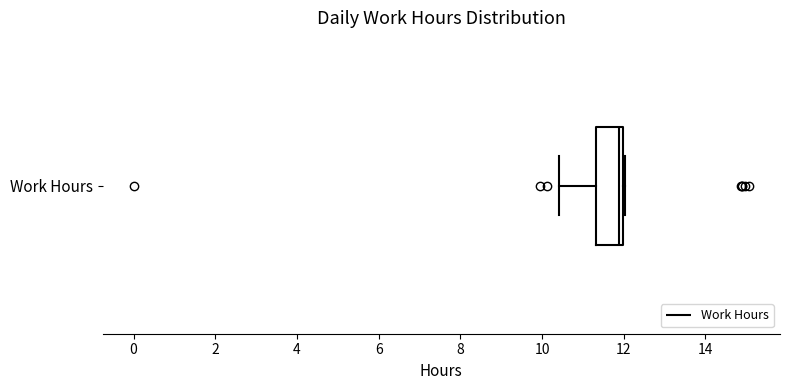

Transcribe this box plot: give where the median line is, the range the box spans, and where the two whiskers end, as read against the x-axis. The values are not printed on the chart, so give them approximately, as read against the axis.

median 11.8, box 11.4 to 12.0, whiskers 10.4 to 12.0